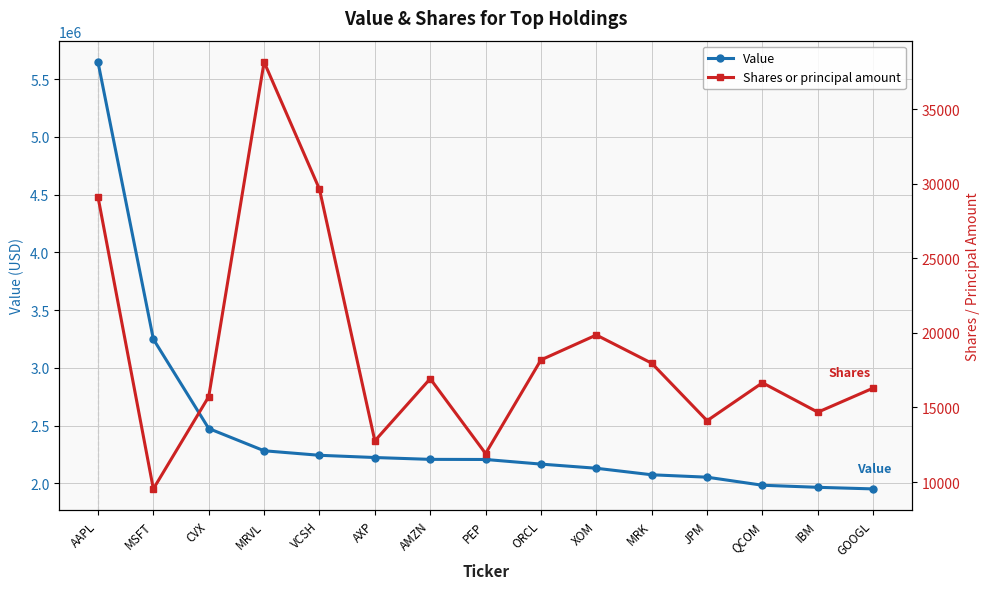

True or false: Shares or principal amount and Value intersect in this chart.

False